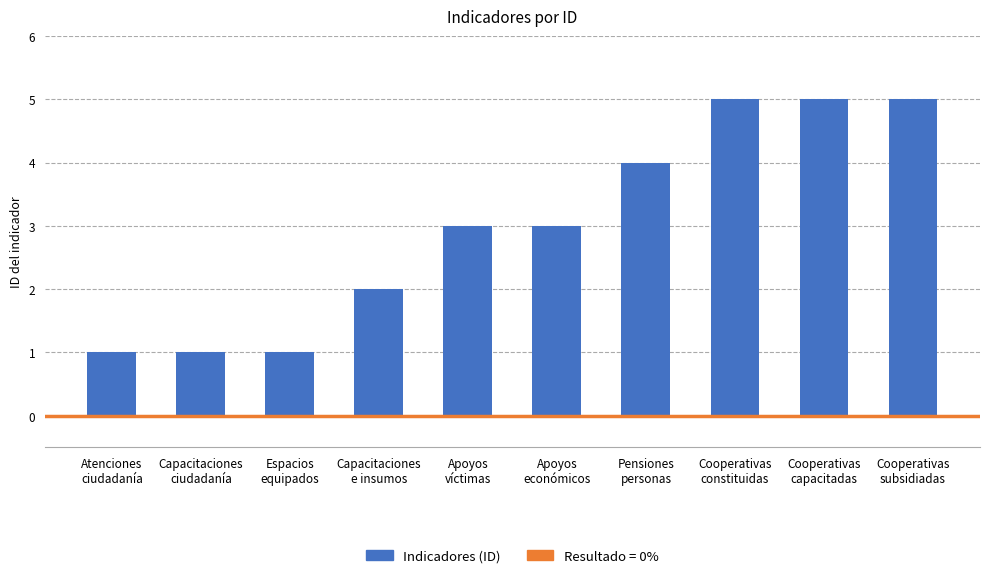

How many categories are shown in the chart?

10